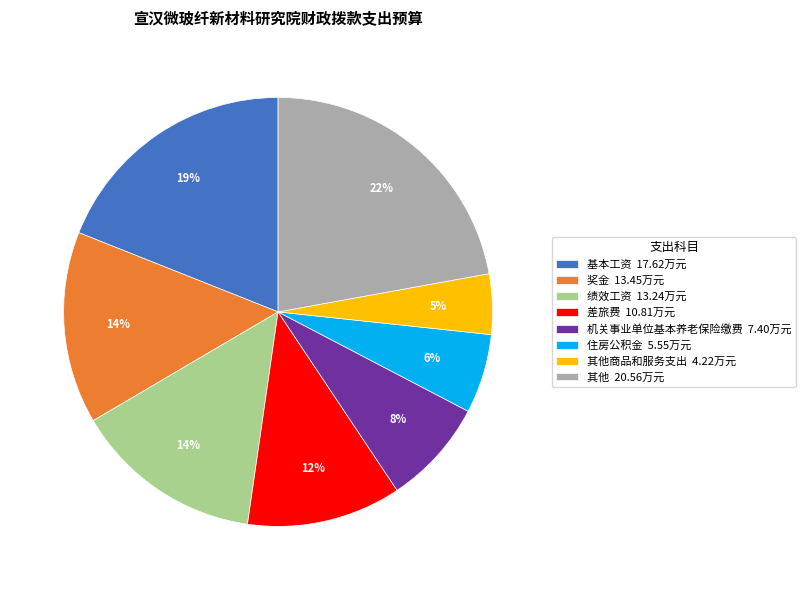

To the nearest percent, what is the average slice percentage?

12%